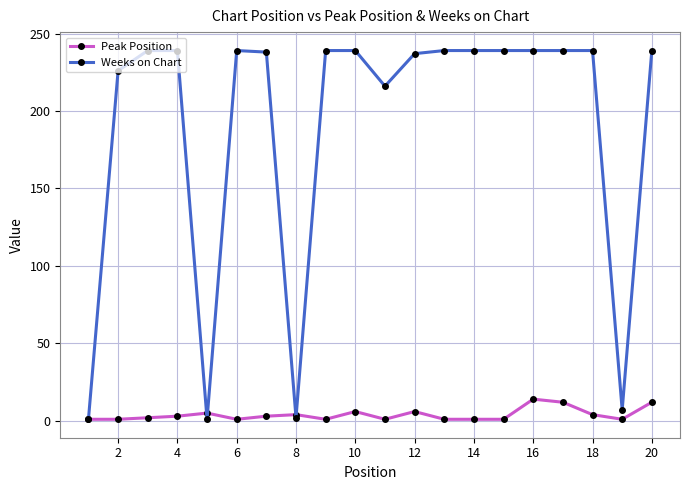

List the series in order of their overall mean, lowest first.

Peak Position, Weeks on Chart